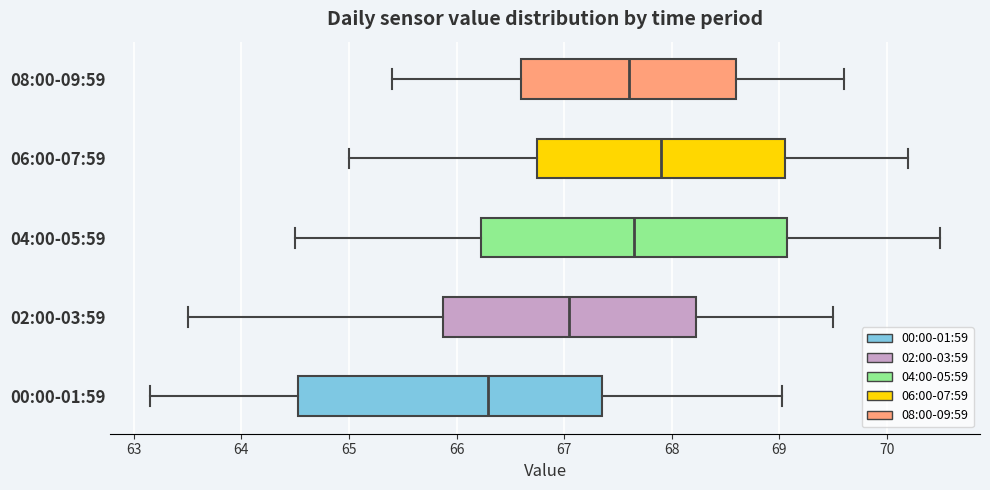

Where is the right edge of the box for 08:00-09:59 on the x-axis? The values are not printed on the chart, so give them approximately, as read against the axis.

68.6